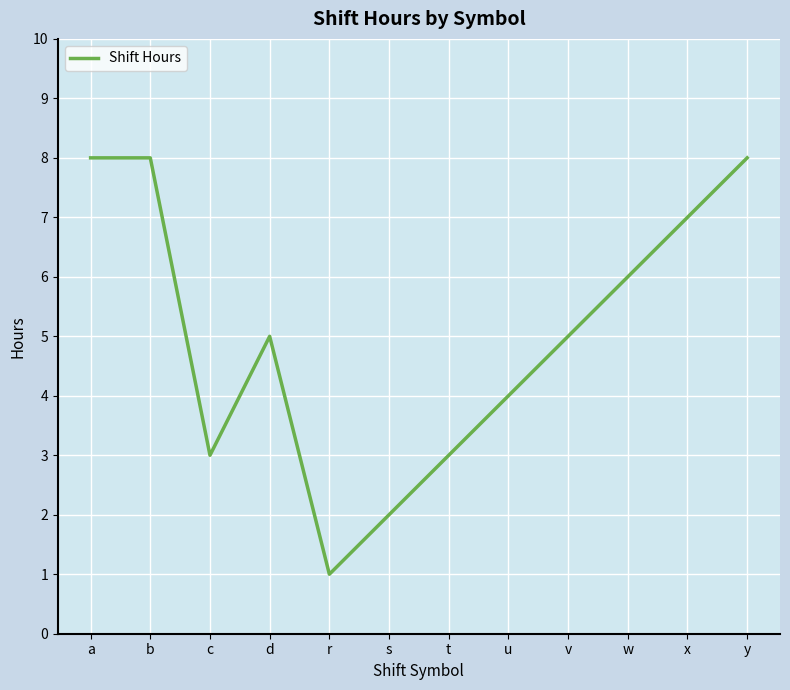

Approximately how many times larger is the value at u compared to c?

1.3